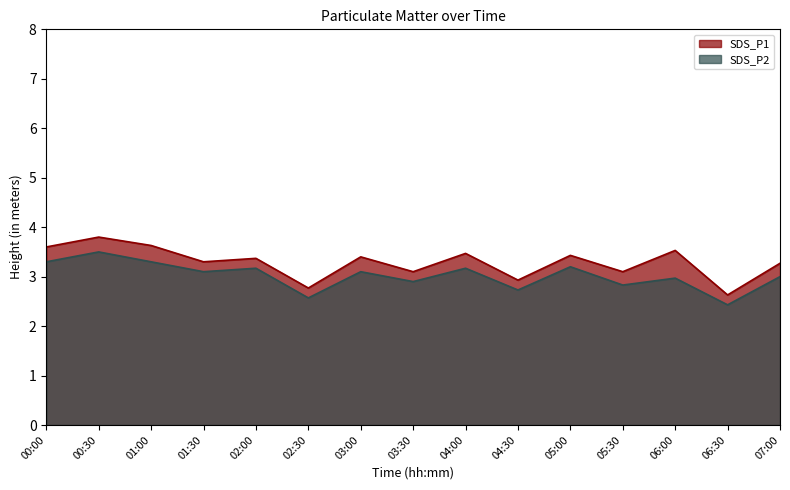

What is the approximate value of SDS_P2 at 05:00?

3.2